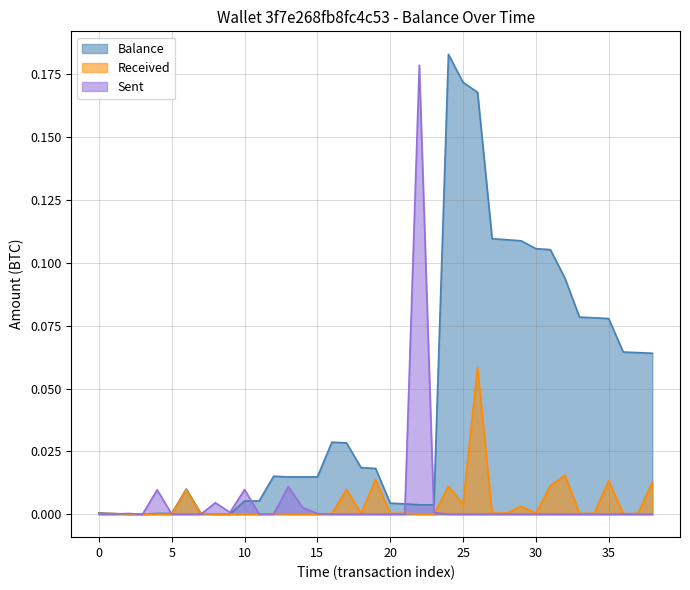

True or false: Received has more than 2 interior local peaks.

True